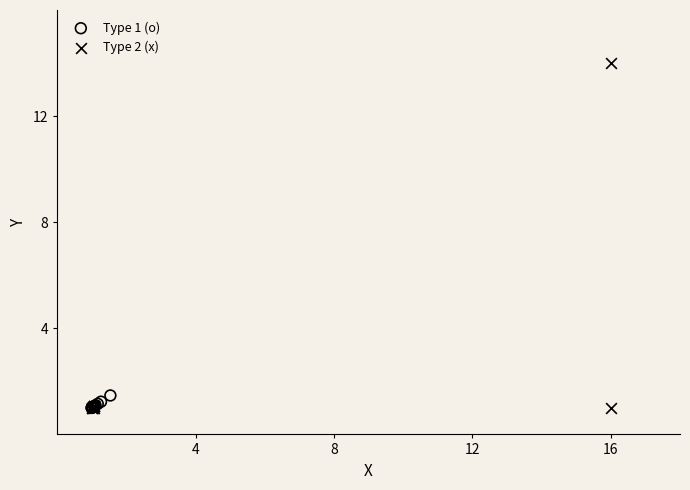

Which series has the largest Y range (max minus min)?

Type 2 (x)